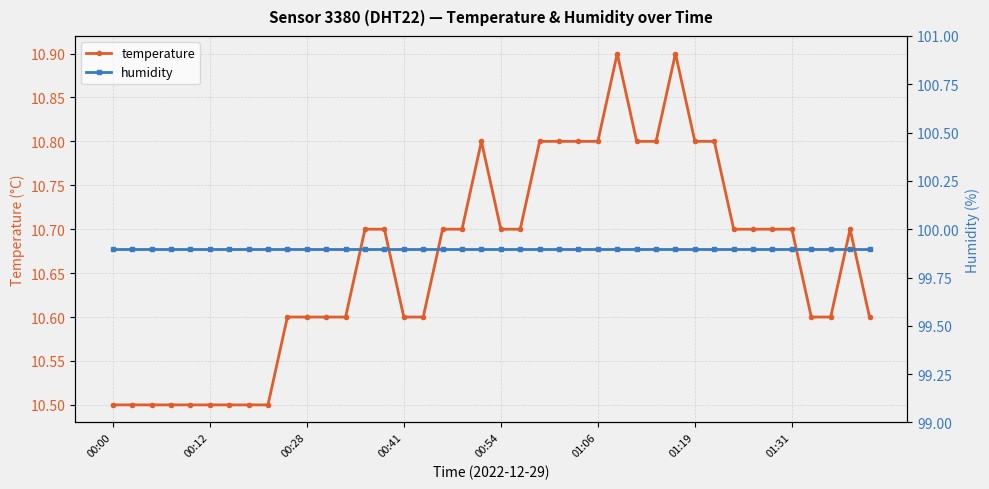

What is the lowest value of the temperature series?

10.5